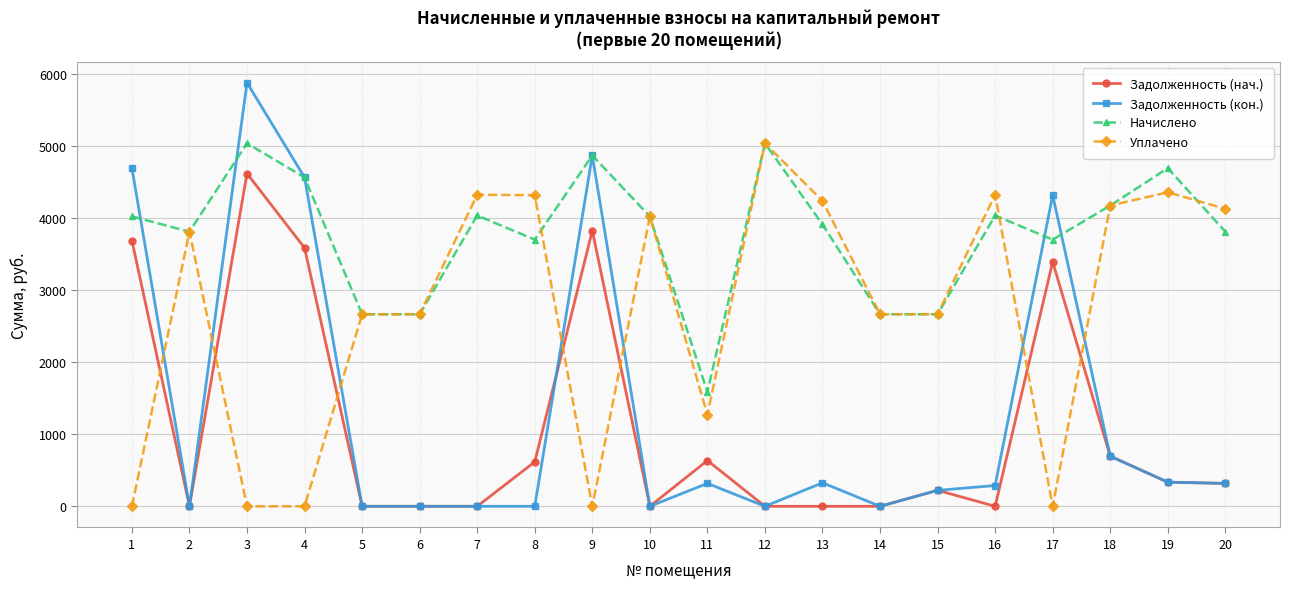

Does the chart have visible grid lines?

Yes